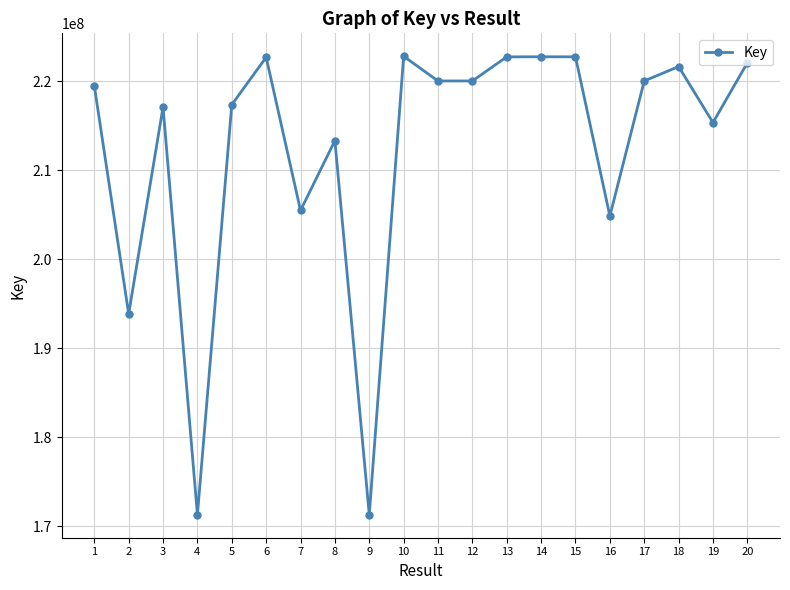

Which has a higher value, 19 or 9?

19